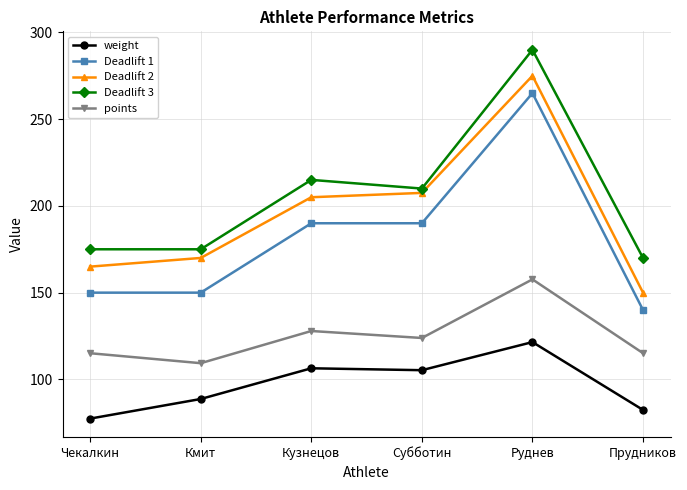

How many values in the Deadlift 1 series are below 190?

3